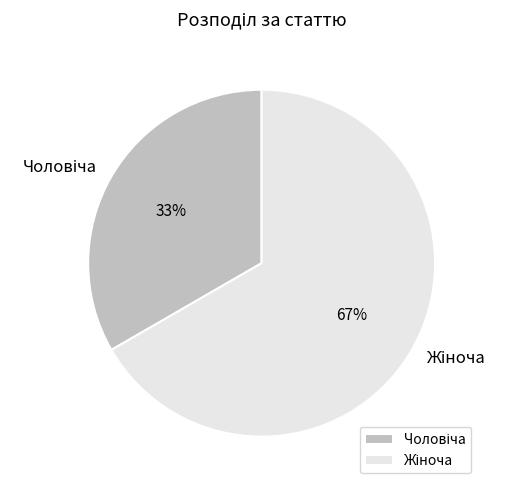

How many segments does this pie chart have?

2